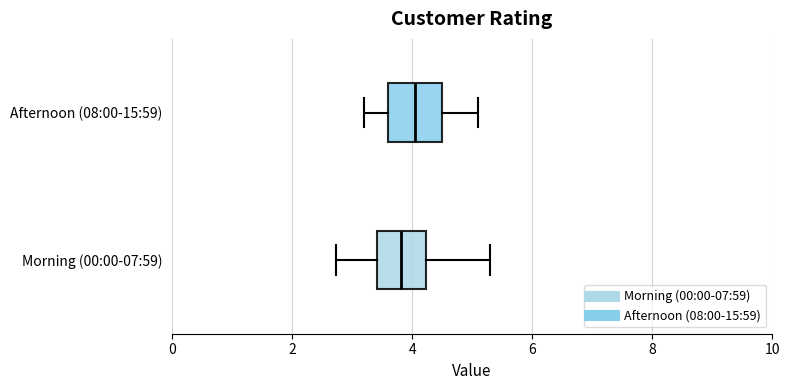

Which box's median line is the furthest to the right?

Afternoon (08:00-15:59)